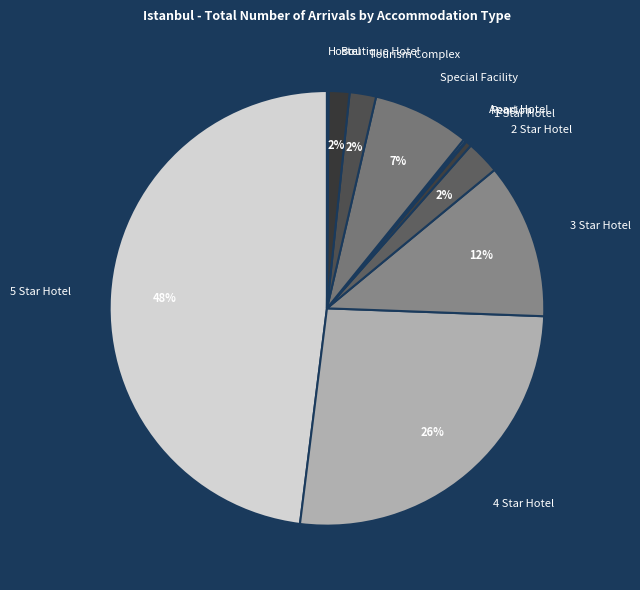

Combined, do 2 Star Hotel and 3 Star Hotel account for over 50%?

No